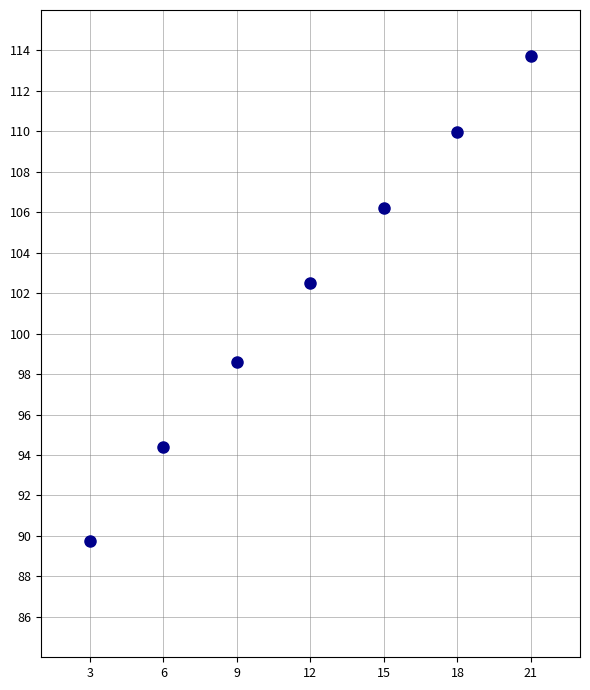

What is the range of Y values (max minus min)?

24.0